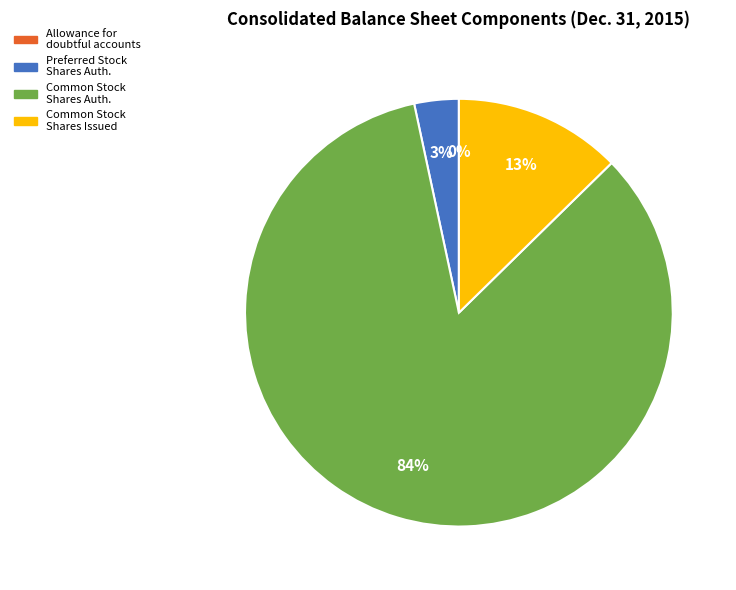

Which category has the biggest portion of the pie?

Common Stock Shares Auth.